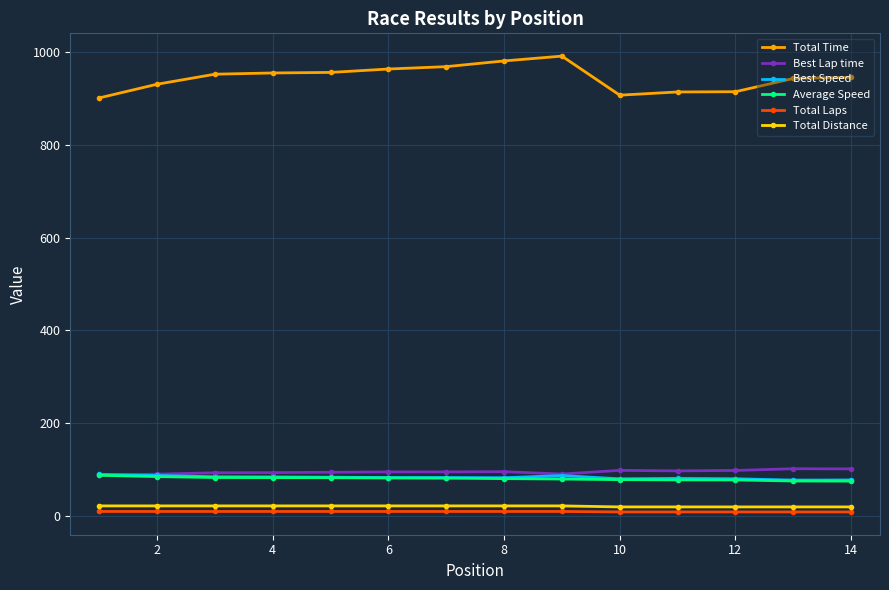

True or false: Total Time and Total Laps cross at least once.

False